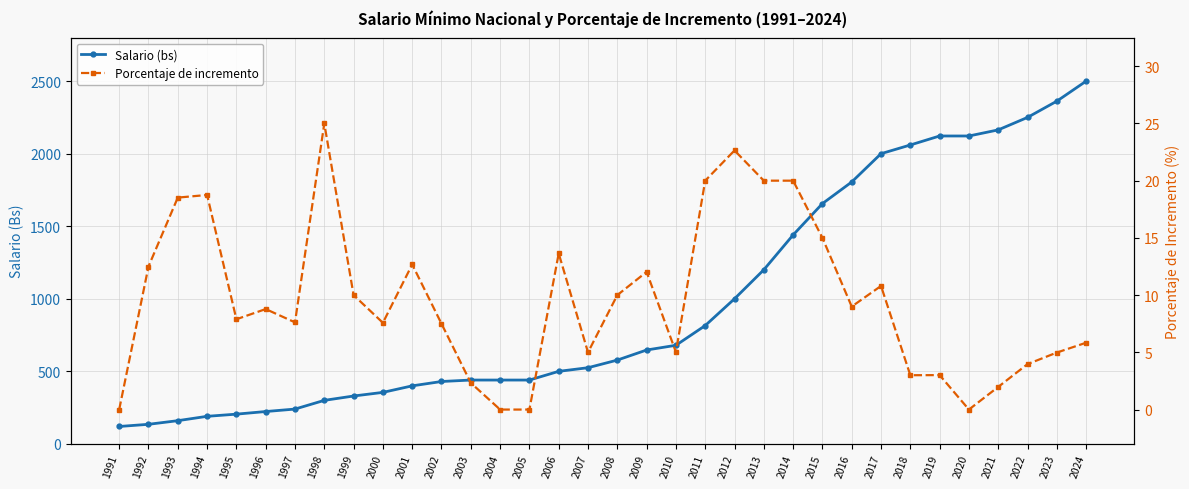

What is the sum of all Porcentaje de incremento values?

325.1